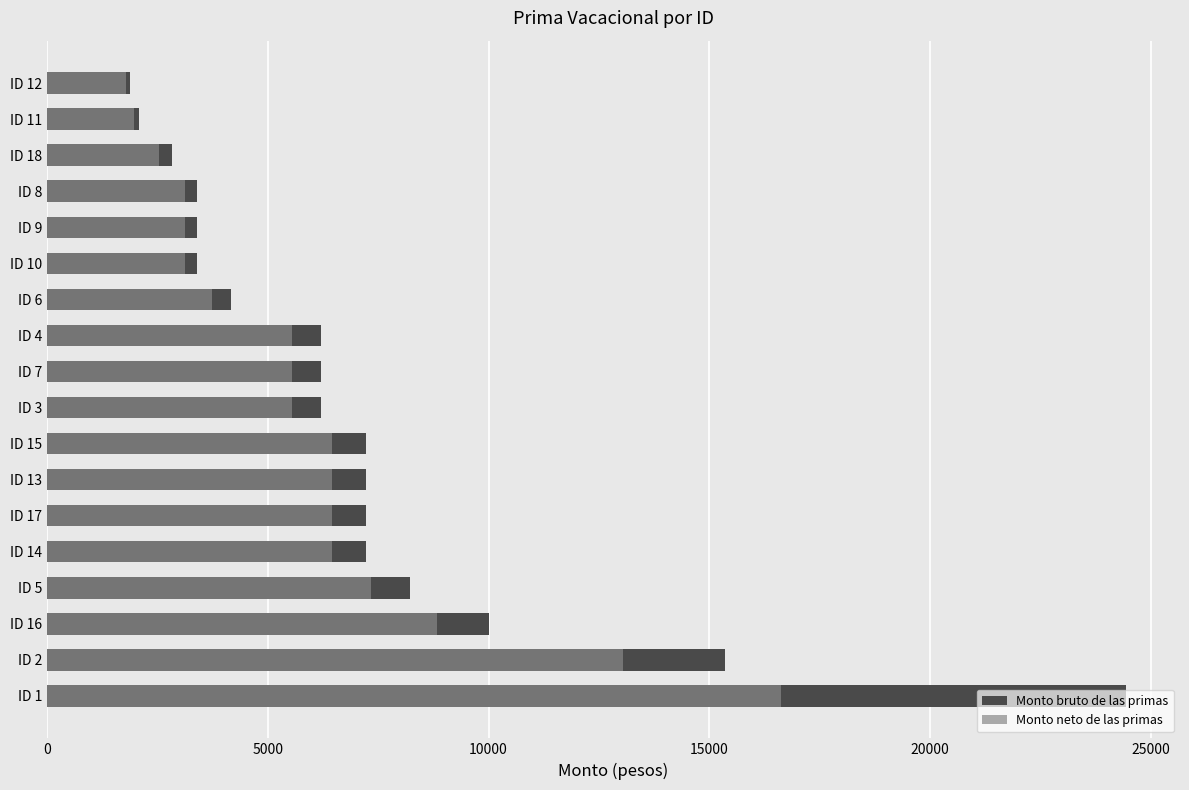

What is the maximum value shown in the chart?

24434.4